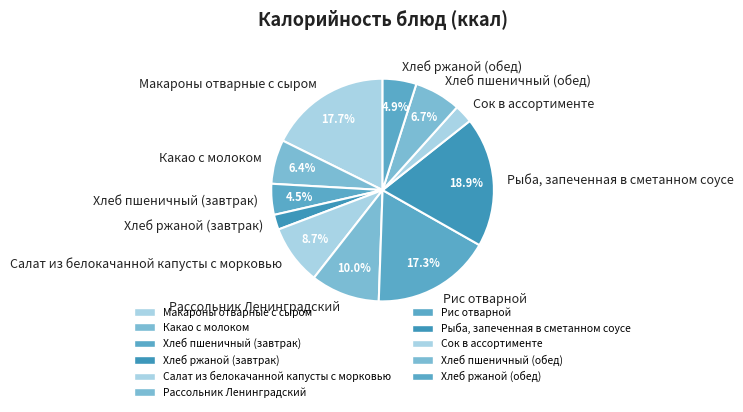

Does Сок в ассортименте account for over 50% of the chart?

No